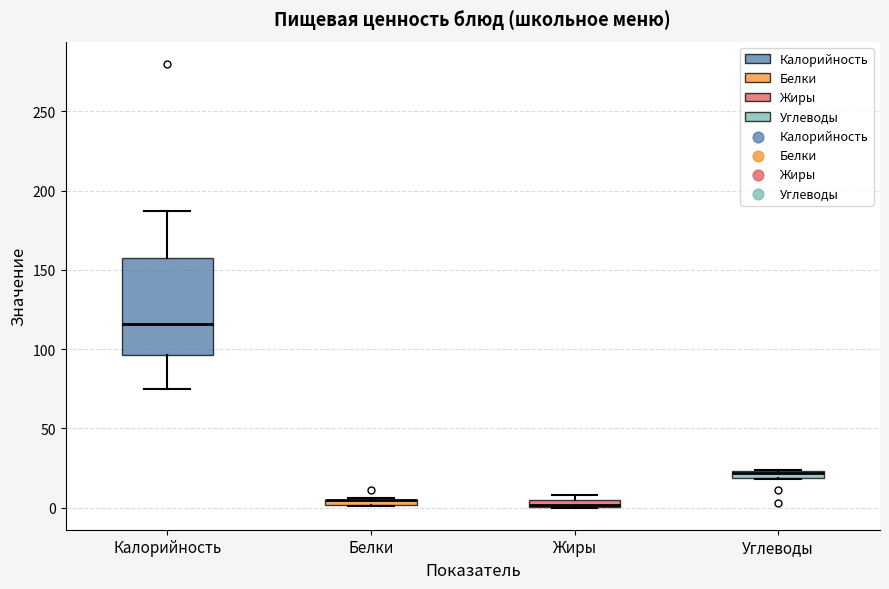

Where is the lower edge of the box for Жиры on the y-axis? The values are not printed on the chart, so give them approximately, as read against the axis.

0